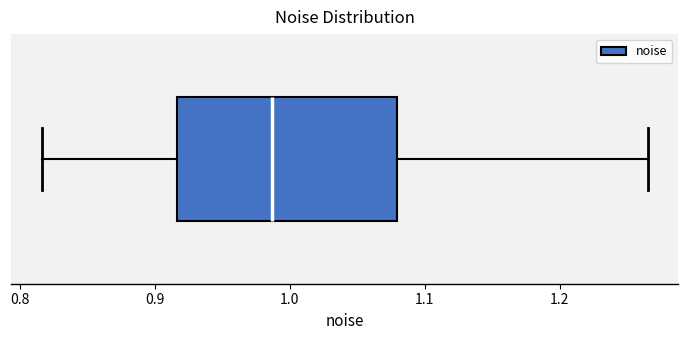

Read this box plot against the x-axis: the position of the median line, the range covered by the box, and the ends of both whiskers. The values are not printed on the chart, so give them approximately, as read against the axis.

median 0.99, box 0.92 to 1.08, whiskers 0.82 to 1.27